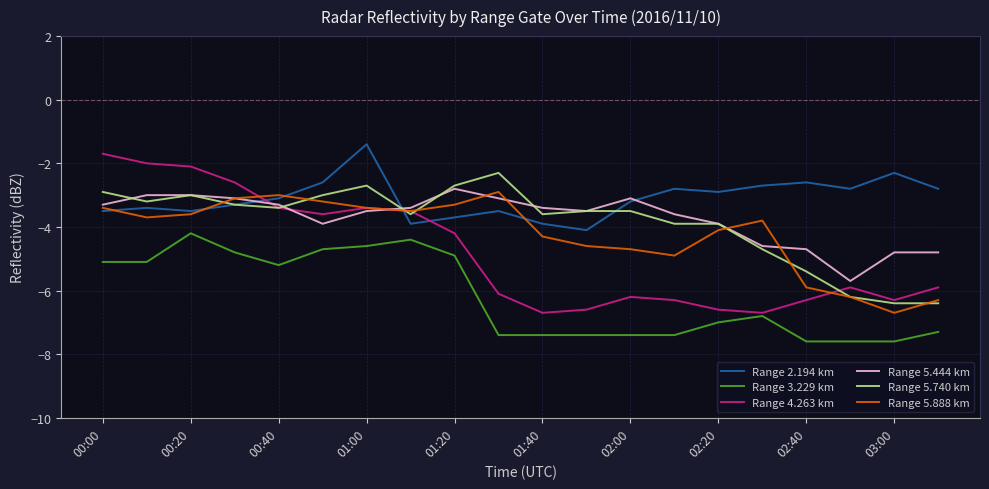

What are all the series names shown in the legend?

Range 2.194 km, Range 3.229 km, Range 4.263 km, Range 5.444 km, Range 5.740 km, Range 5.888 km